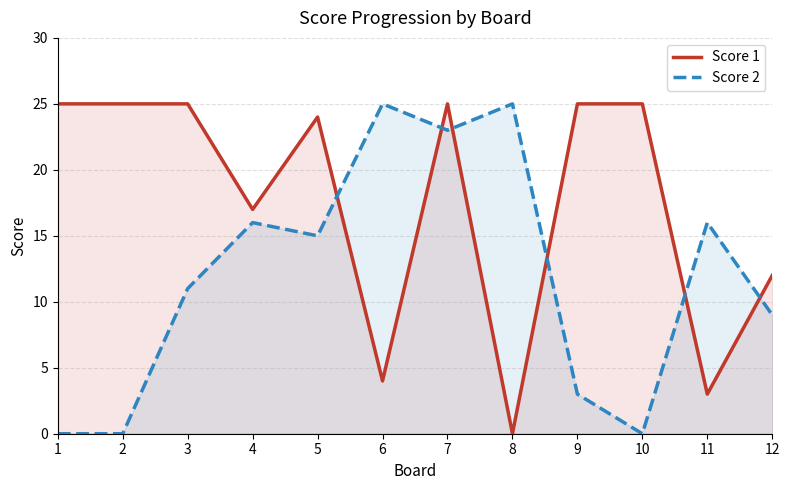

At which category does the chart reach its minimum across all series?

8